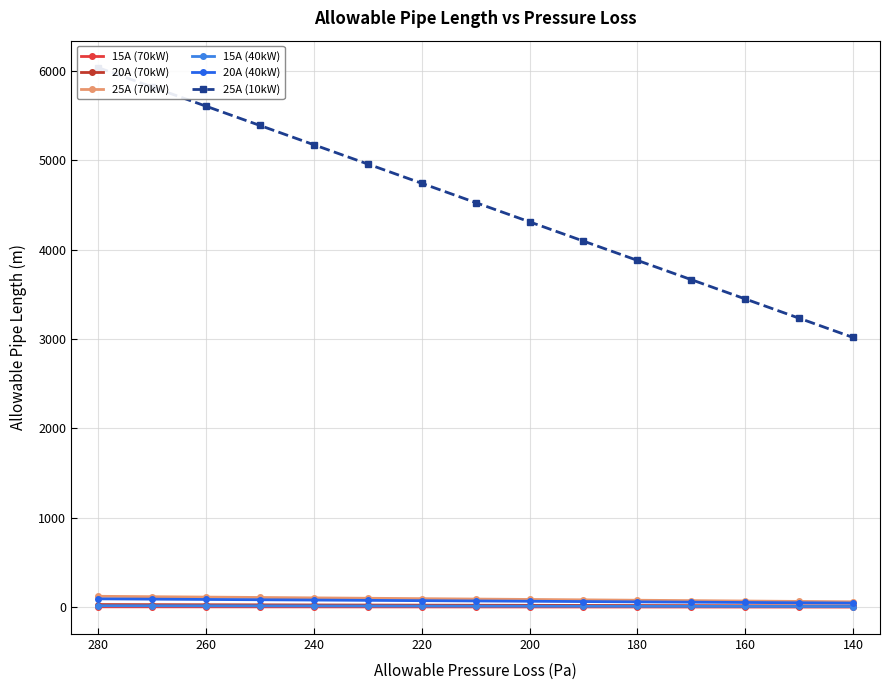

Reading left to right, extract all data points from this chart.

15A (70kW): 5.7	5.5	5.3	5.1	4.9	4.7	4.5	4.3	4.1	3.9	3.7	3.5	3.3	3.1	2.8
20A (70kW): 30.9	29.7	28.6	27.5	26.4	25.3	24.2	23.1	22.0	20.9	19.8	18.7	17.6	16.5	15.4
25A (70kW): 123.1	118.7	114.3	109.9	105.5	101.1	96.7	92.3	87.9	83.5	79.1	74.7	70.3	65.9	61.5
15A (40kW): 17.7	17.0	16.4	15.8	15.1	14.5	13.9	13.2	12.6	12.0	11.3	10.7	10.1	9.4	8.8
20A (40kW): 94.6	91.2	87.8	84.5	81.1	77.7	74.3	70.9	67.6	64.2	60.8	57.4	54.0	50.7	47.3
25A (10kW): 6034.4	5818.9	5603.4	5387.9	5172.4	4956.8	4741.3	4525.8	4310.3	4094.8	3879.3	3663.7	3448.2	3232.7	3017.2